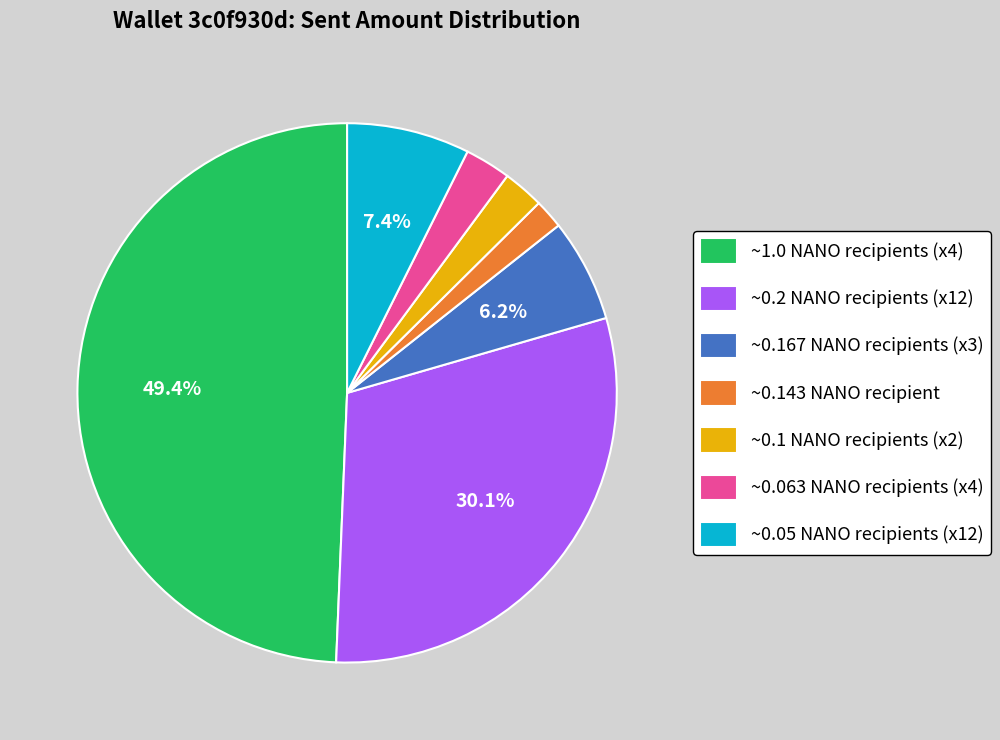

Which category has the smallest portion of the pie?

~0.143 NANO recipient